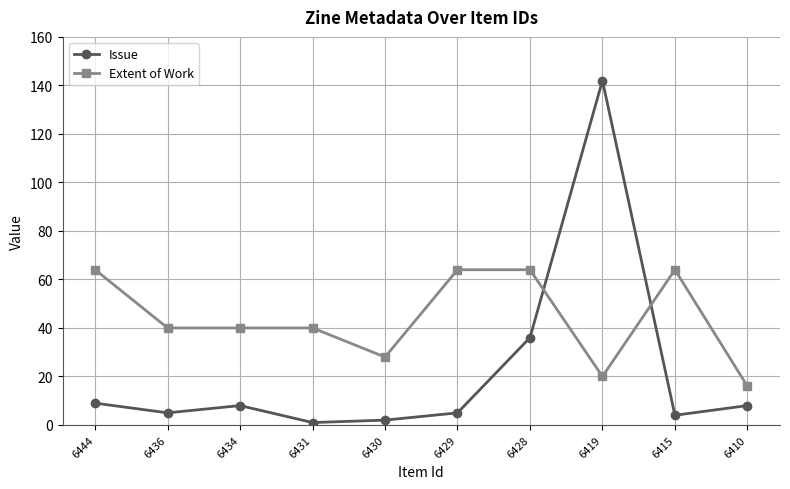

How many series are shown in this chart?

2